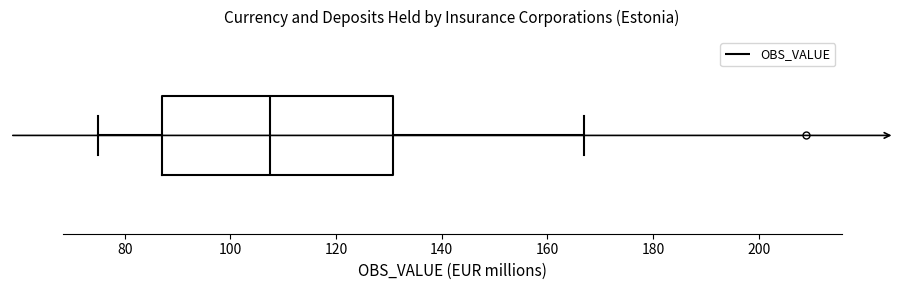

Read this box plot against the x-axis: the position of the median line, the range covered by the box, and the ends of both whiskers. The values are not printed on the chart, so give them approximately, as read against the axis.

median 108, box 88 to 130, whiskers 76 to 168